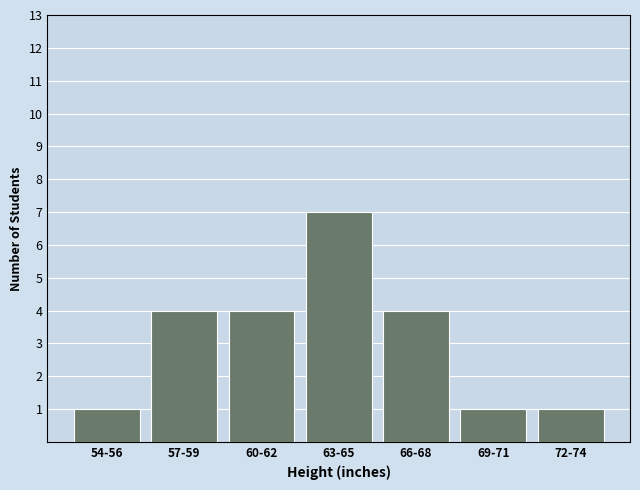

Reading left to right, transcribe all the data shown in this chart.

1	4	4	7	4	1	1